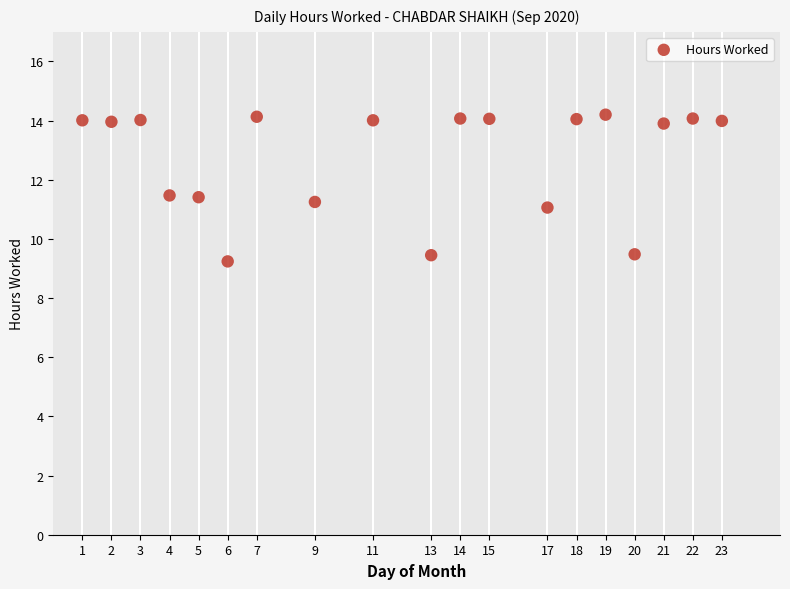

What is the range of Y values (max minus min)?

5.0